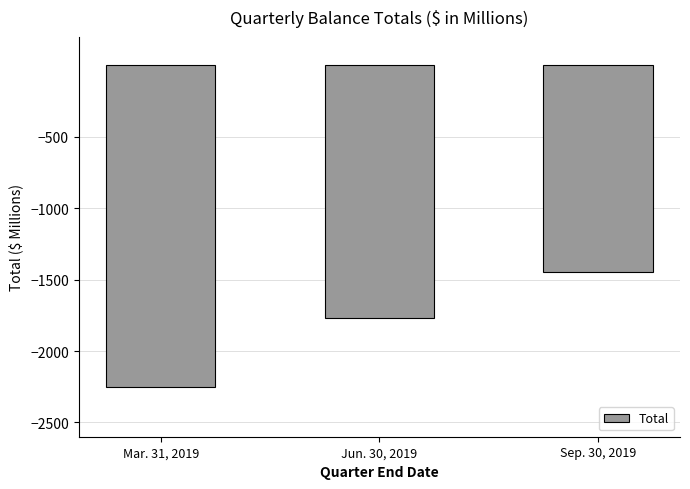

List the labels in order of value, smallest first.

Mar. 31, 2019, Jun. 30, 2019, Sep. 30, 2019